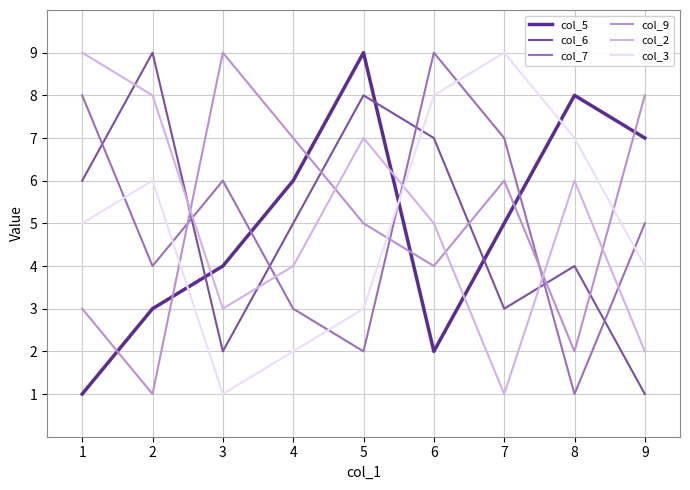

Between 1 and 2, which series saw the biggest shift?

col_7